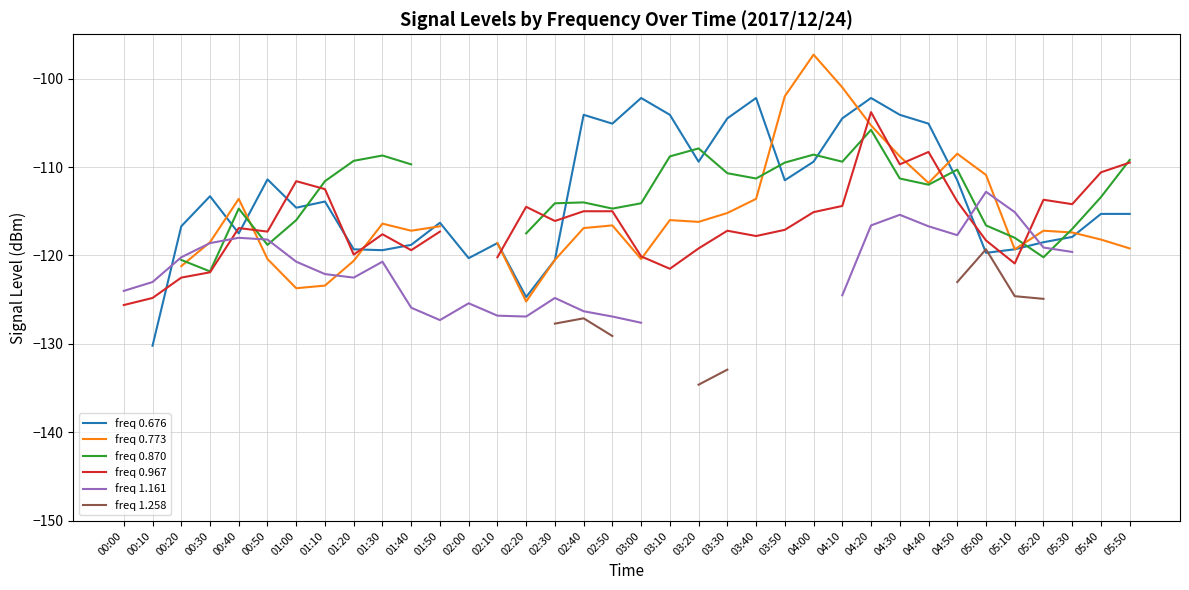

Is it true that freq 0.676 equals -157.4 at 01:40?

False